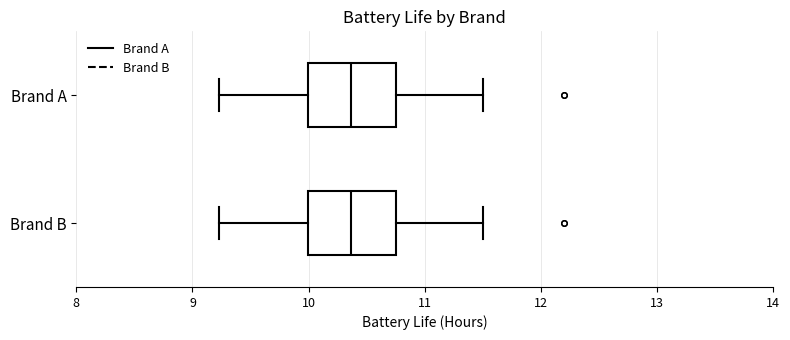

Where does the left whisker of the box for Brand A end on the x-axis? The values are not printed on the chart, so give them approximately, as read against the axis.

9.2